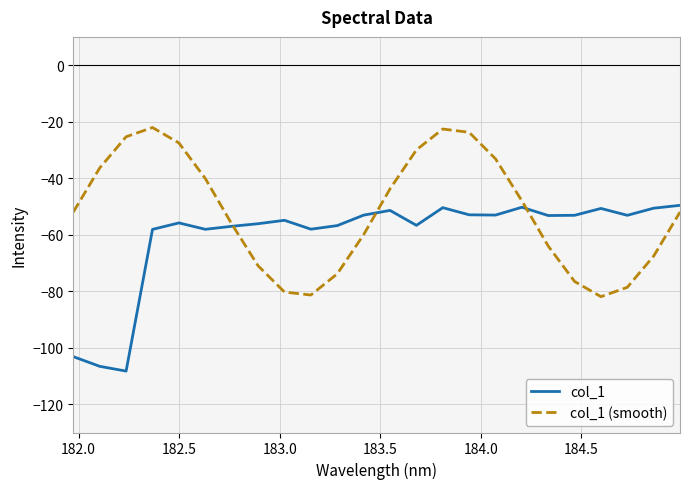

What is the minimum value shown in the chart?

-108.3